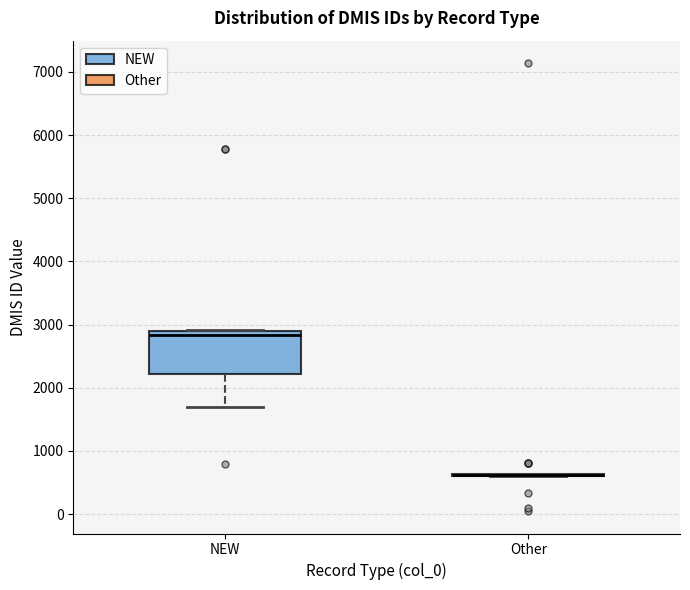

Where is the upper edge of the box for NEW on the y-axis? The values are not printed on the chart, so give them approximately, as read against the axis.

2900